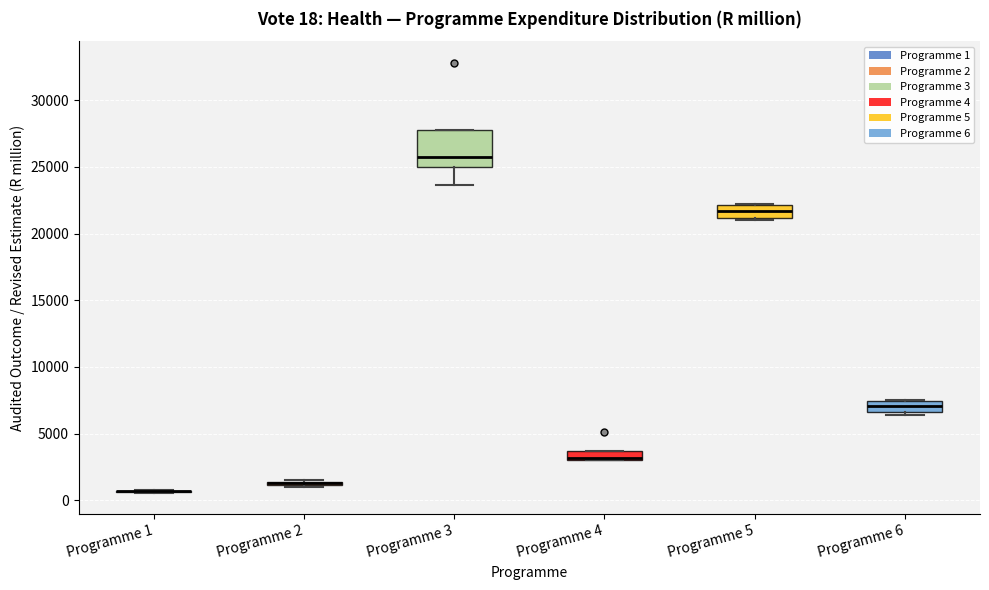

Which box is the tallest, from its lower edge to its upper edge?

Programme 3